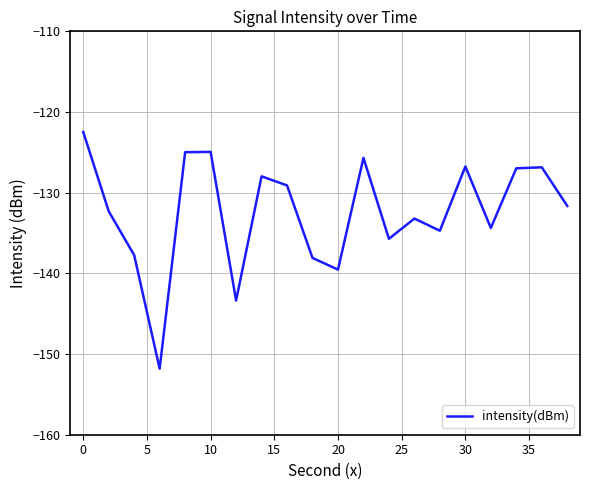

What is the difference between the maximum and minimum values?

29.3